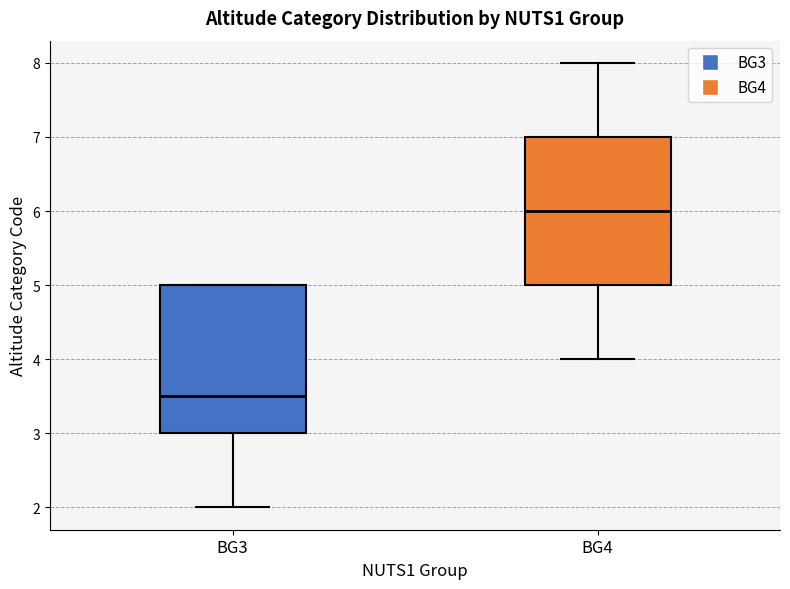

Reading left to right, transcribe this box plot: for each box, give where its median line is, the range the box spans, and where its two whiskers end, as read against the y-axis. The values are not printed on the chart, so give them approximately, as read against the axis.

BG3: median 3.5, box 3.0 to 5.0, whiskers 2.0 to 5.0
BG4: median 6.0, box 5.0 to 7.0, whiskers 4.0 to 8.0